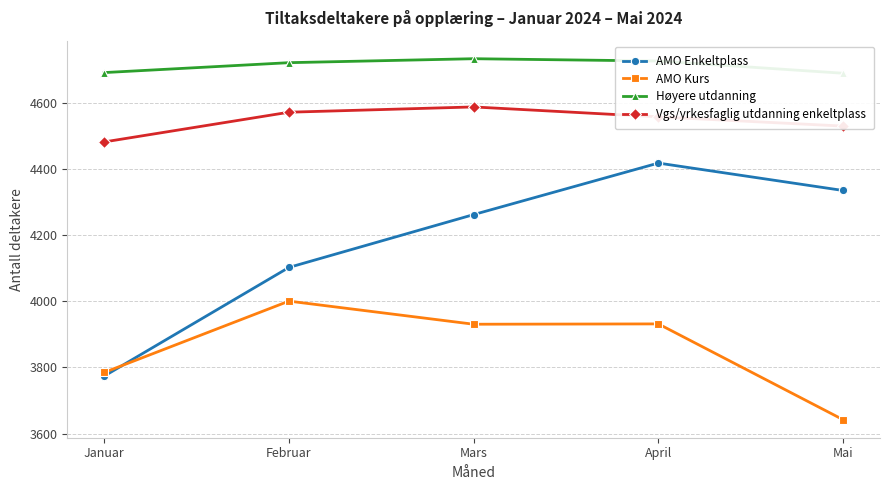

What are all the series names shown in the legend?

AMO Enkeltplass, AMO Kurs, Høyere utdanning, Vgs/yrkesfaglig utdanning enkeltplass